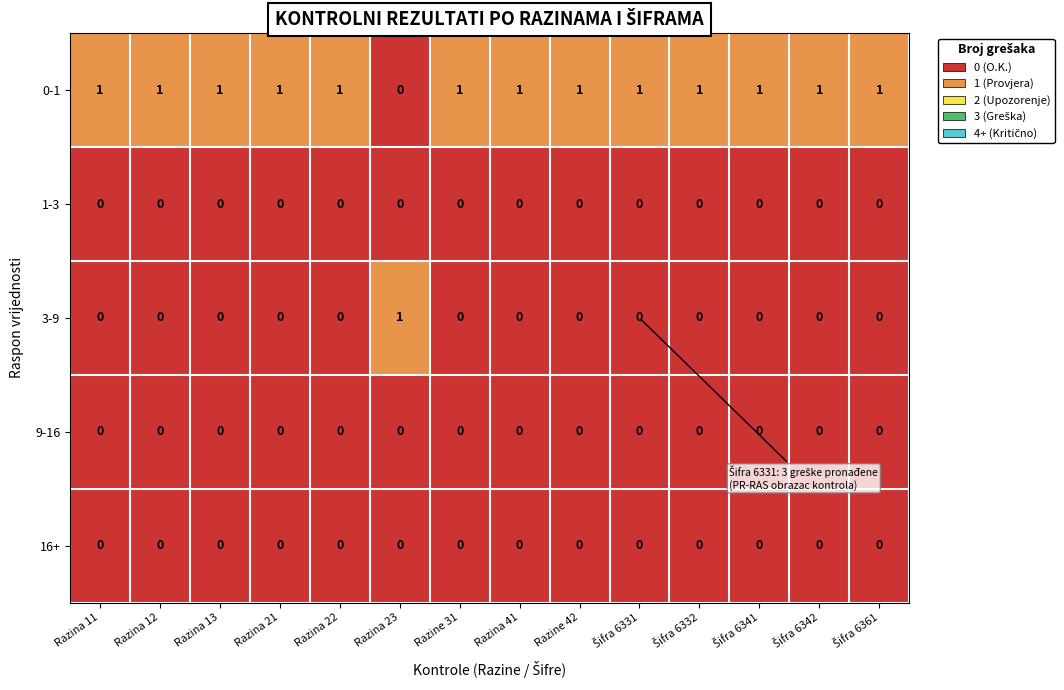

Which series has the largest total across all categories?

0-1